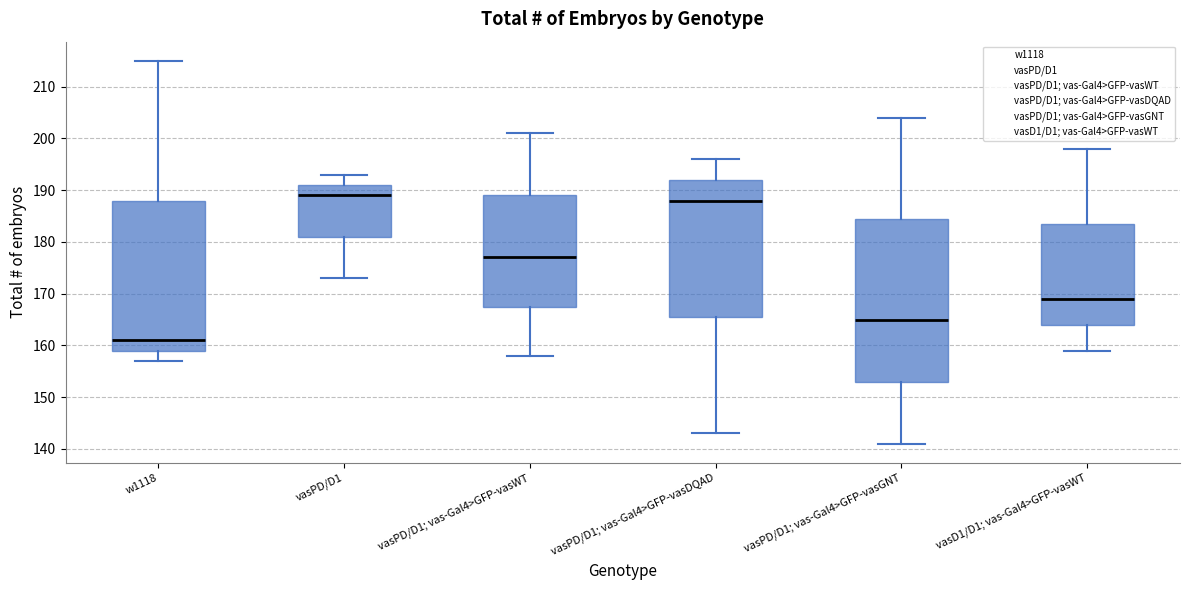

Which box's median line is the highest?

vasPD/D1